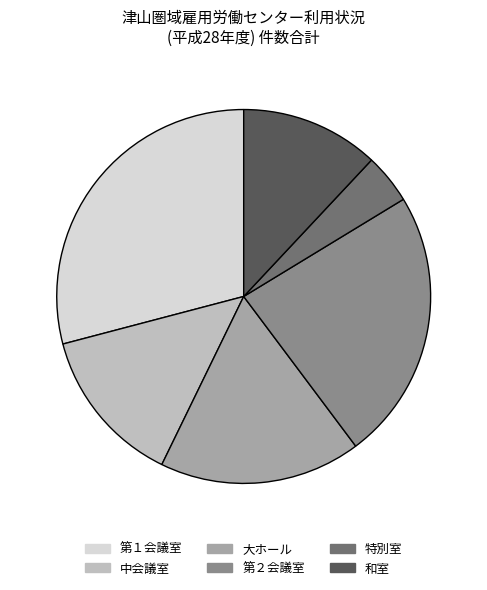

Which slice is the largest?

第１会議室